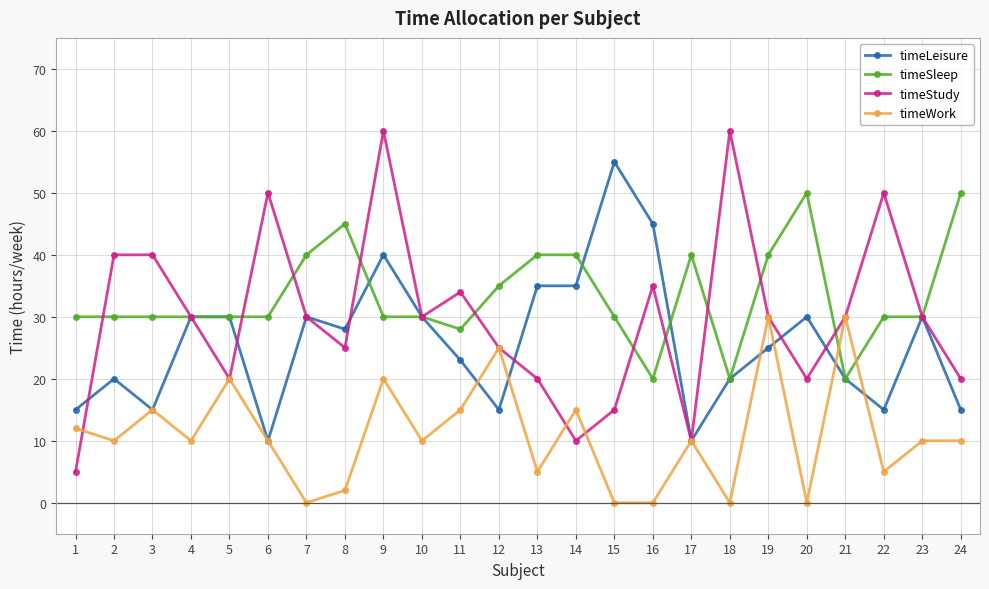

What is the value of the timeLeisure point at the 13th from the left?

35